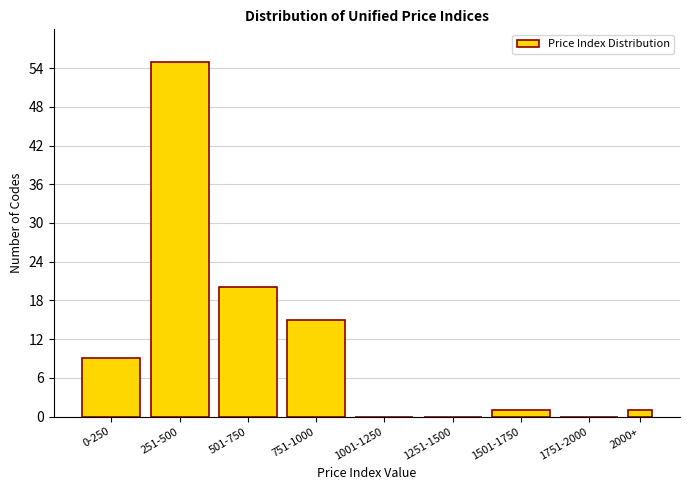

Reading left to right, extract all data points from this chart.

0-250=9	251-500=55	501-750=20	751-1000=15	1001-1250=0	1251-1500=0	1501-1750=1	1751-2000=0	2000+=1